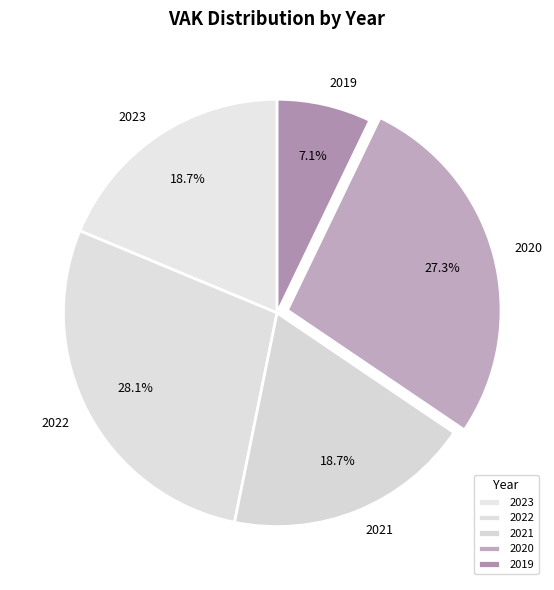

What is the ratio of the value at 2022 to the value at 2023?

1.5